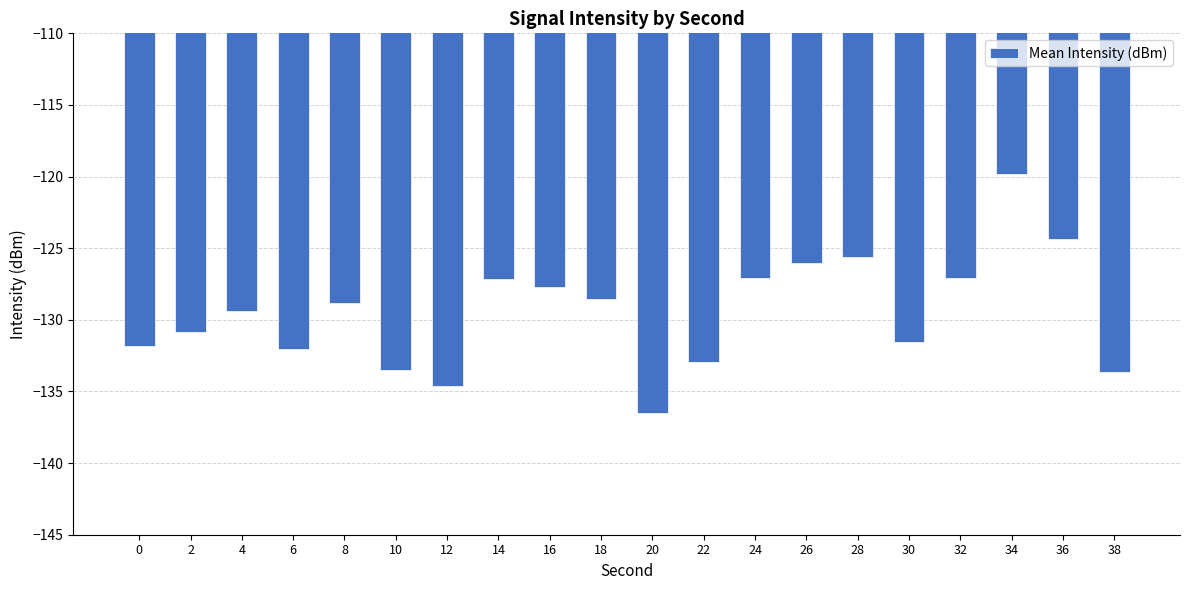

What is the average value?

-129.5